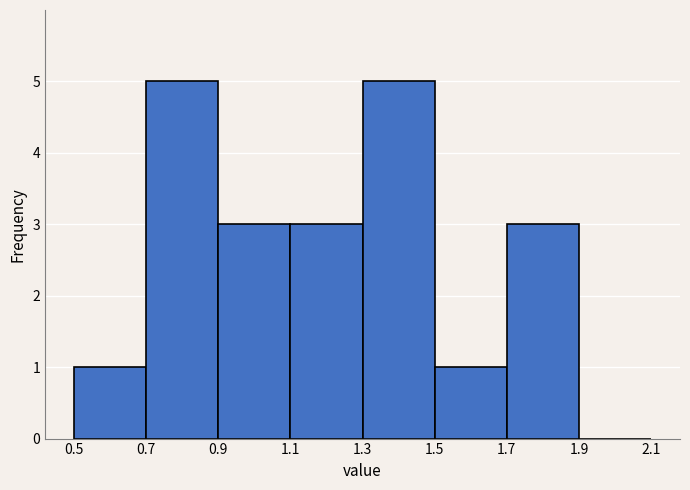

How tall is the bar that spans 1.1 to 1.3 on the x-axis? The values are not printed on the chart, so give them approximately, as read against the axis.

3